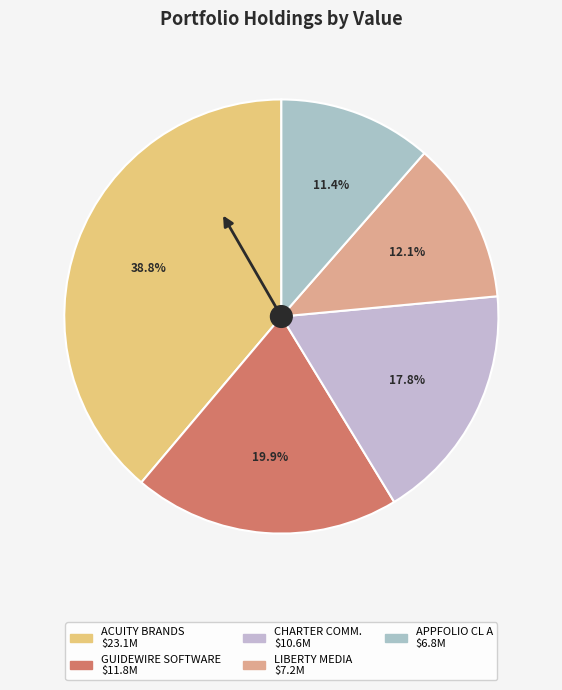

How many segments does this pie chart have?

5